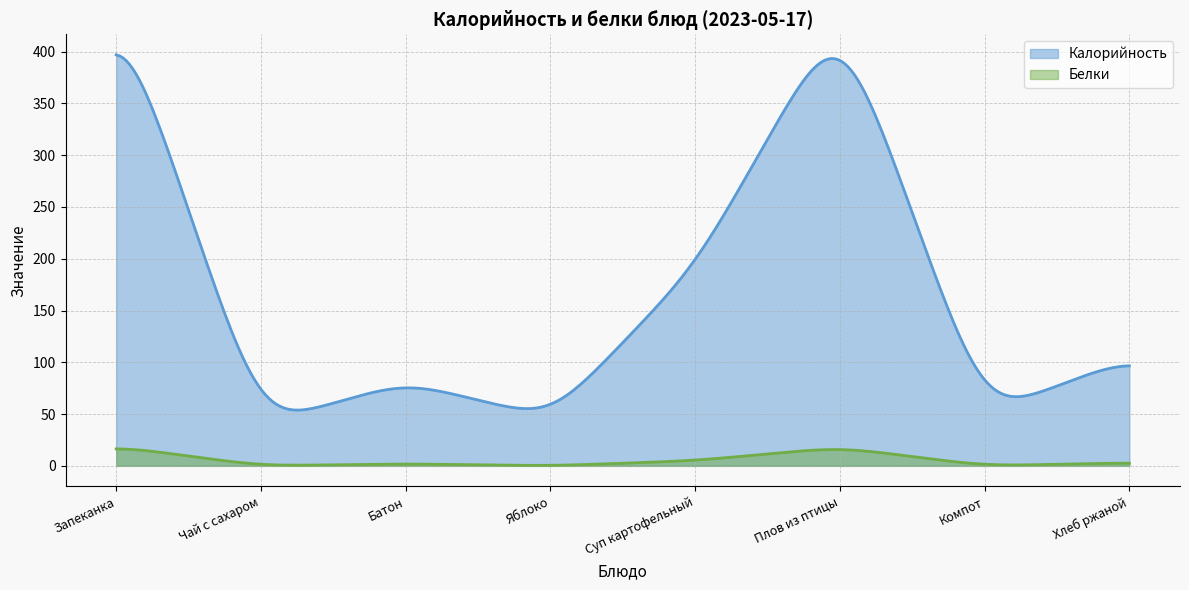

Which series has the largest total across all categories?

Калорийность